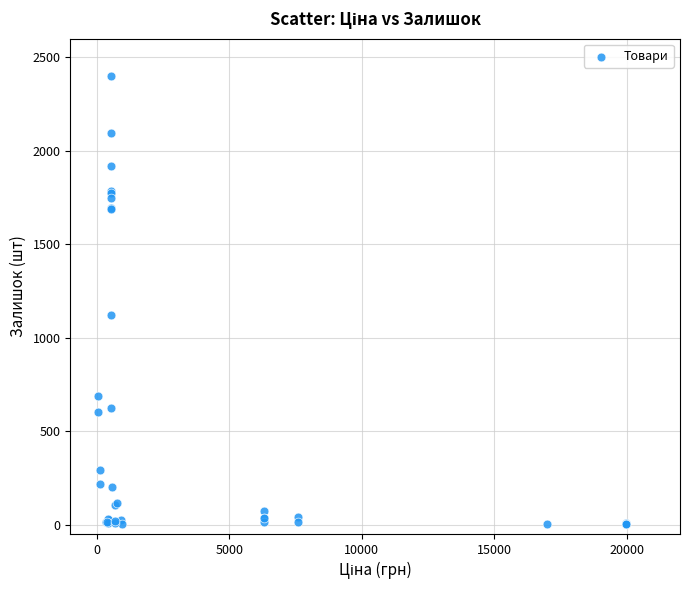

What Y value in the scatter plot is closest to 1201?

1120